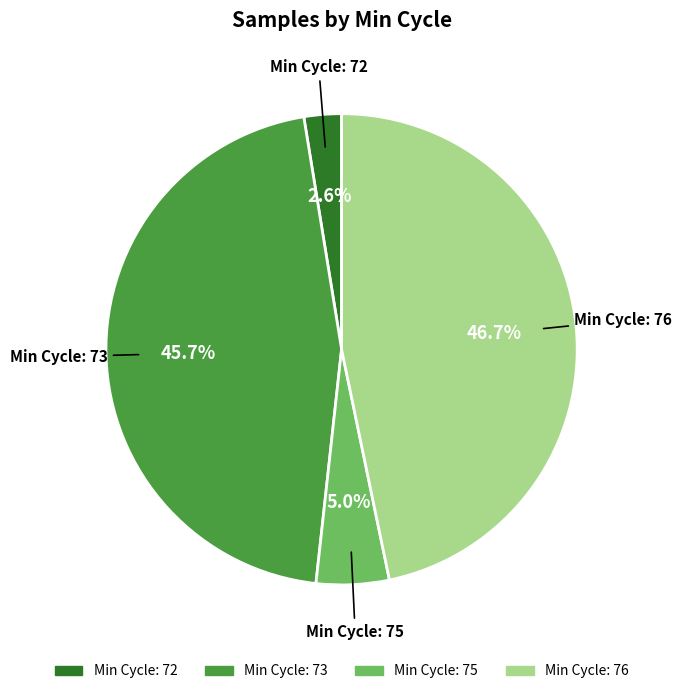

Is there any slice that represents more than half of the pie?

No